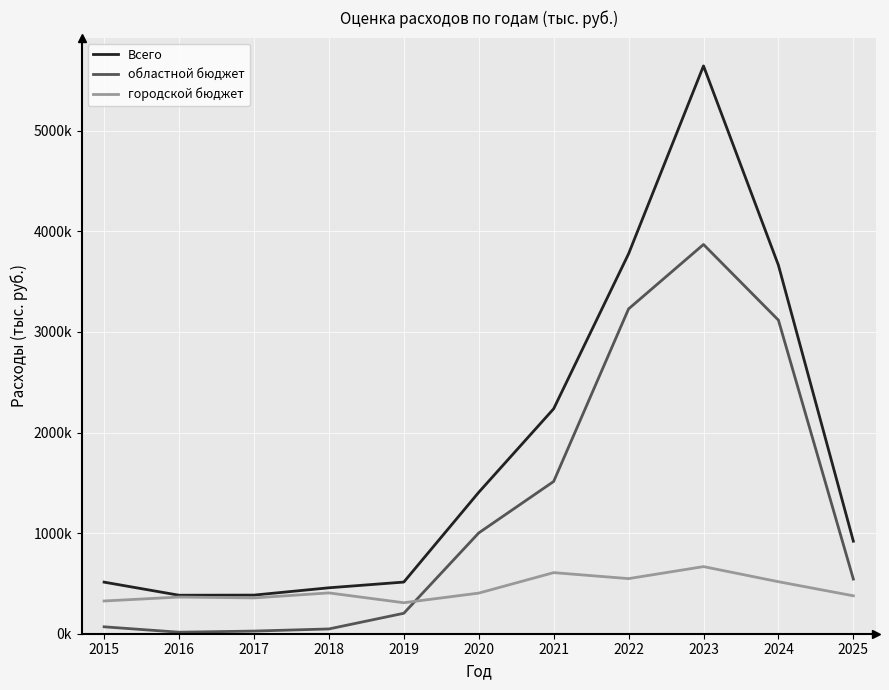

What are all the series names shown in the legend?

Всего, областной бюджет, городской бюджет